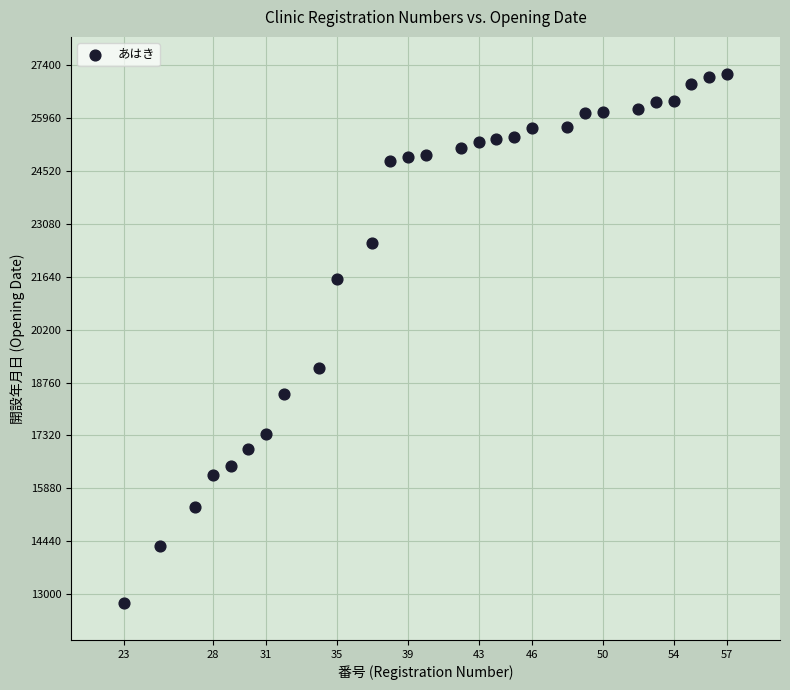

What is the range of X values (max minus min)?

34